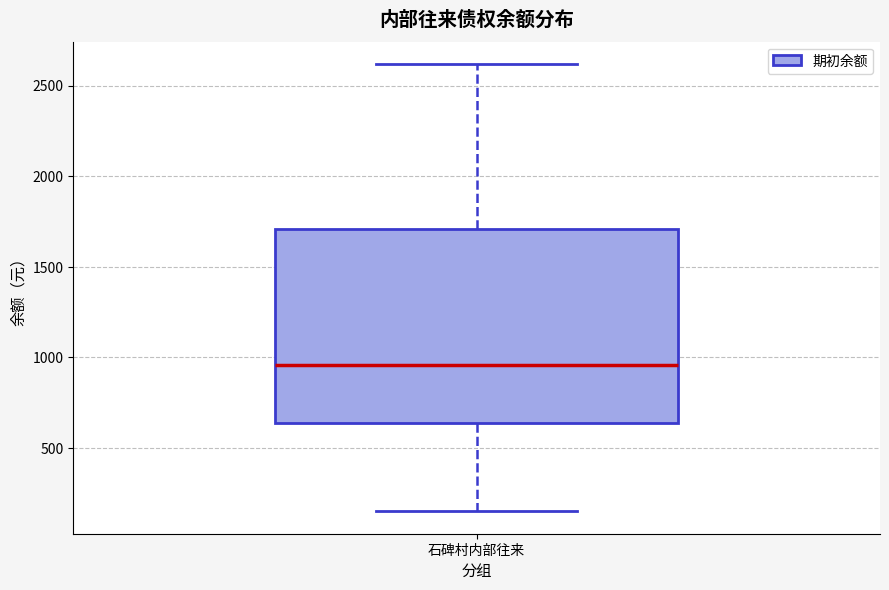

Read this box plot against the y-axis: the position of the median line, the range covered by the box, and the ends of both whiskers. The values are not printed on the chart, so give them approximately, as read against the axis.

median 950, box 650 to 1700, whiskers 150 to 2600